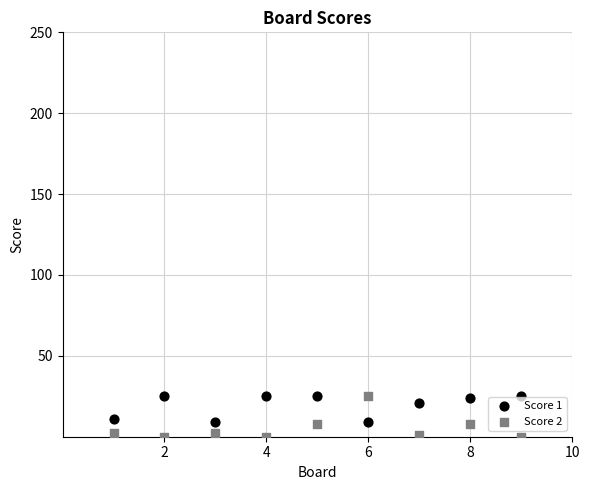

What are all the series names shown in the legend?

Score 1, Score 2